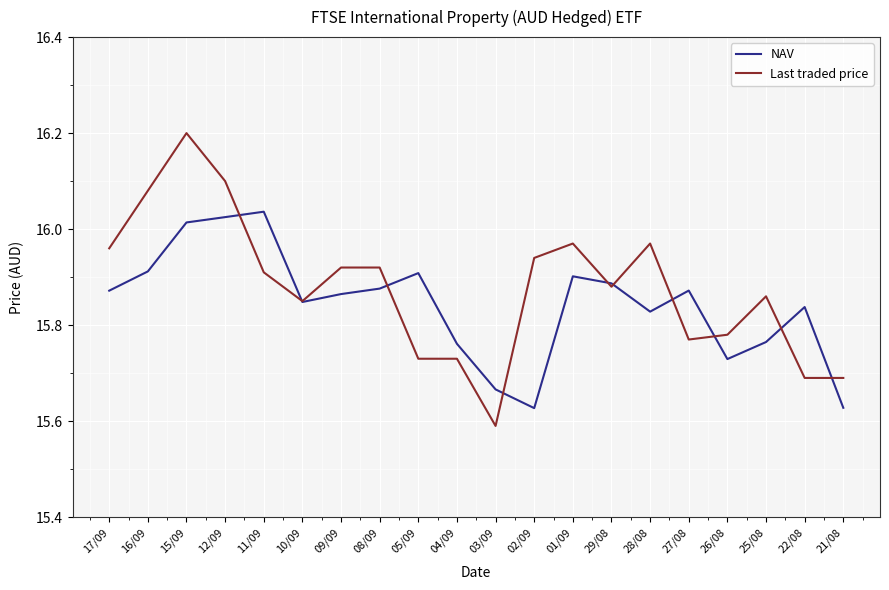

The value of NAV at 11/09 is 24.8. True or false?

False